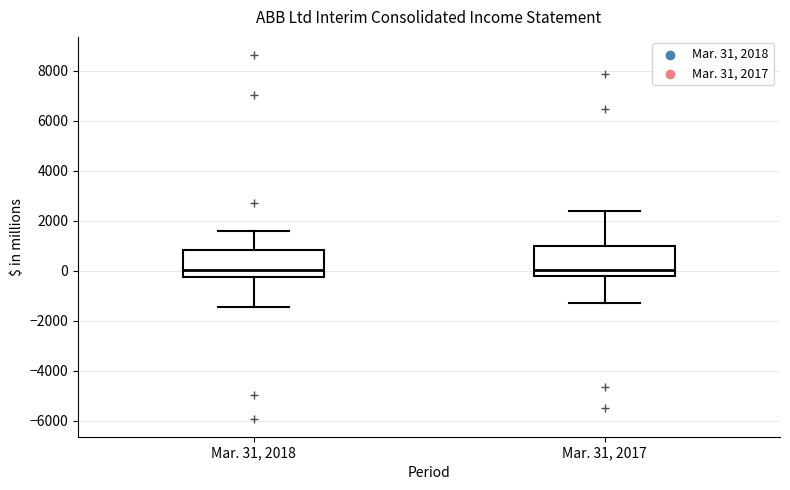

Reading left to right, transcribe this box plot: for each box, give where its median line is, the range the box spans, and where its two whiskers end, as read against the y-axis. The values are not printed on the chart, so give them approximately, as read against the axis.

Mar. 31, 2018: median 0, box -200 to 800, whiskers -1400 to 1600
Mar. 31, 2017: median 0, box -200 to 1000, whiskers -1400 to 2400